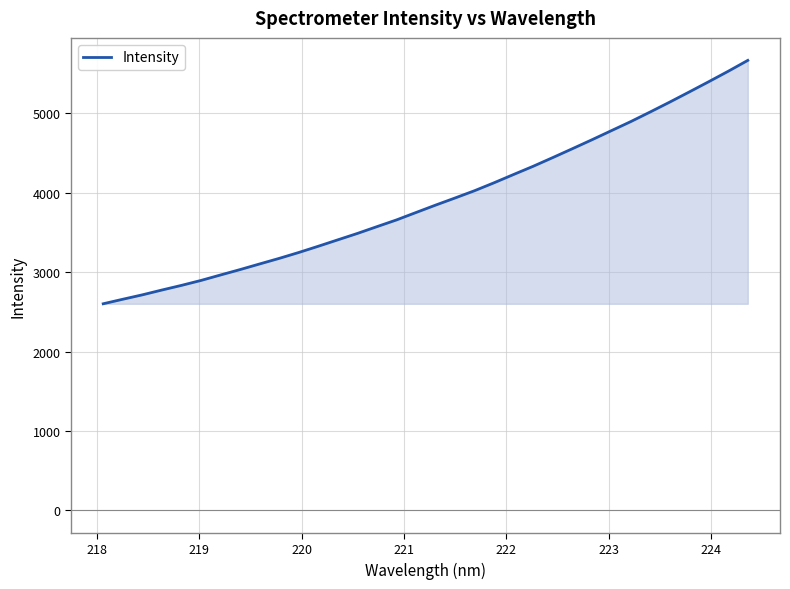

What is the difference between the maximum and minimum values?

3065.5